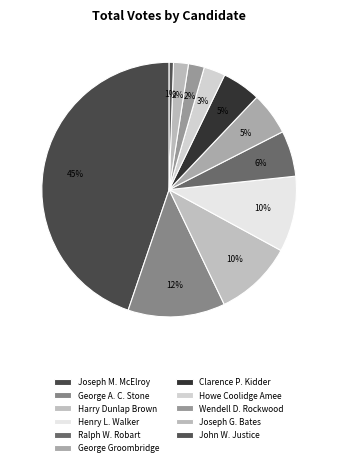

Does Henry L. Walker represent more than half of the total?

No